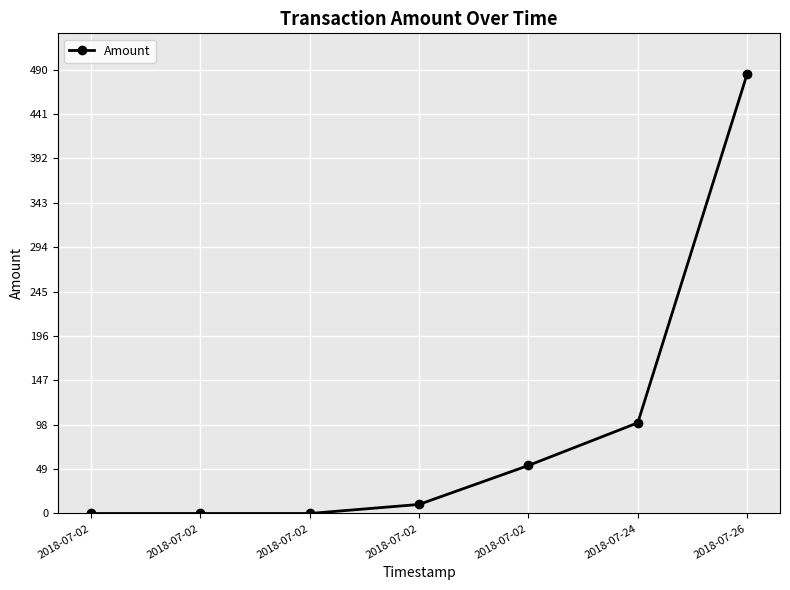

Which category has the highest value across all series?

2018-07-26